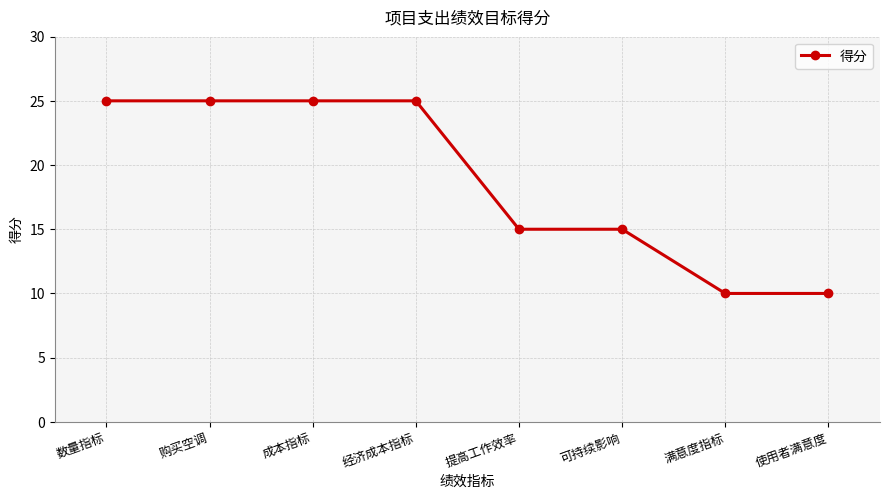

Count the values in the range 15 to 25.

6